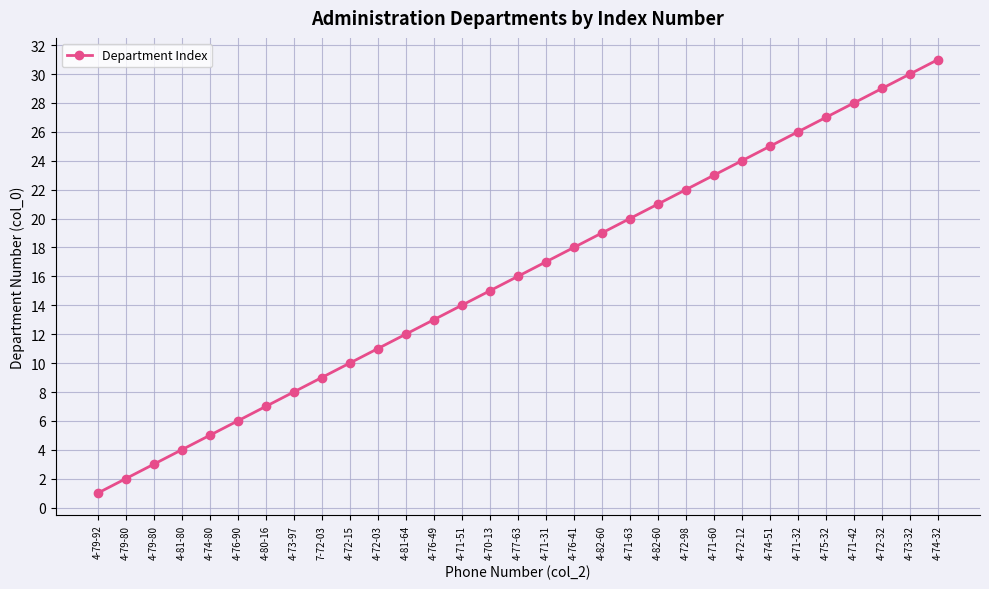

Which category has the highest value across all series?

4-74-32